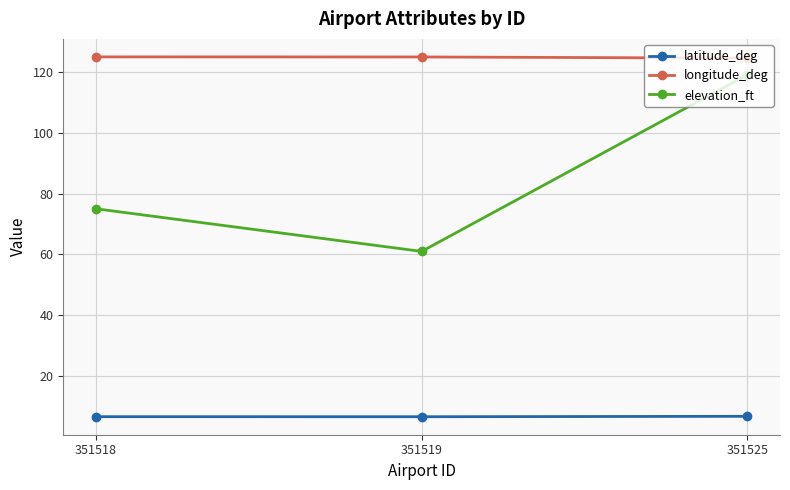

Count the elevation_ft values in the range 61 to 119.

3